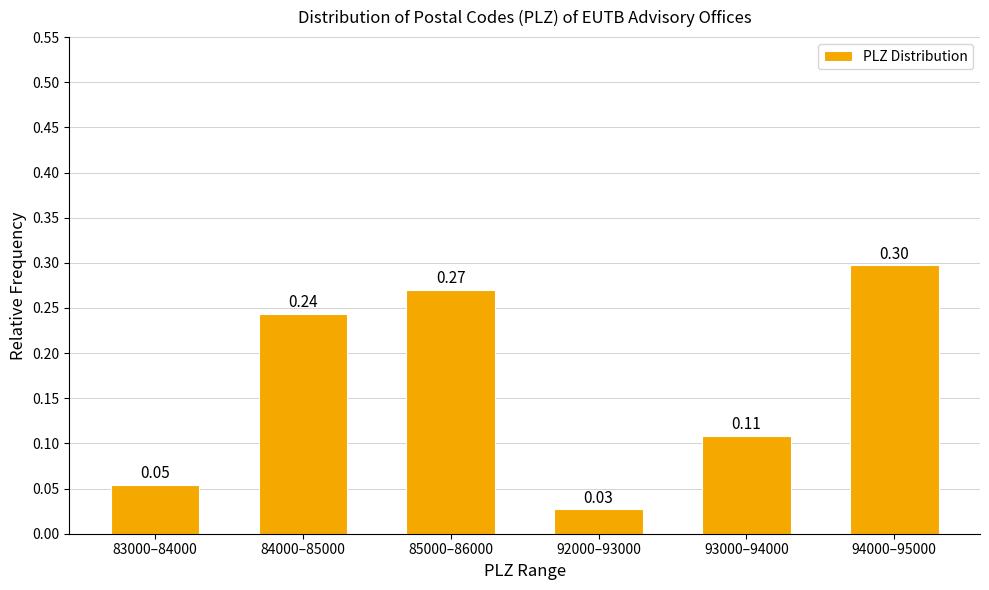

What is the sum of all values?

1.0